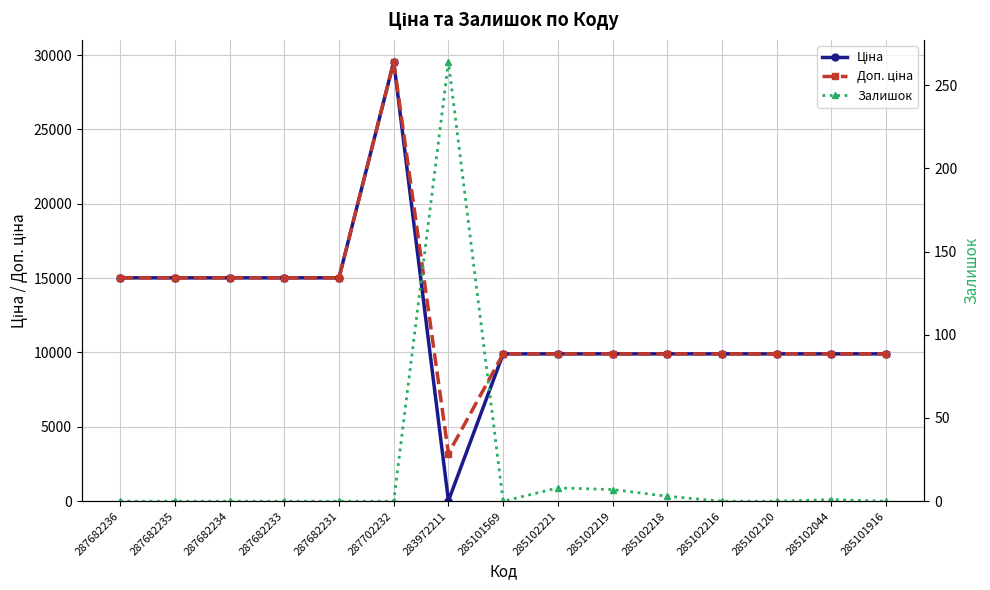

At how many categories does at least one series exceed 21288?

1